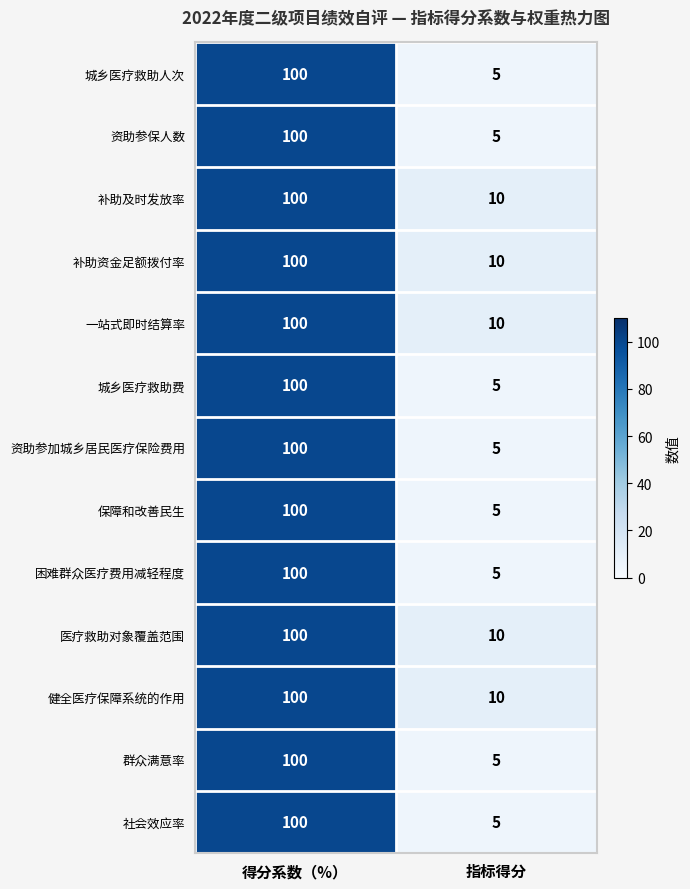

What is the spread (max minus min) of values at 指标得分?

5